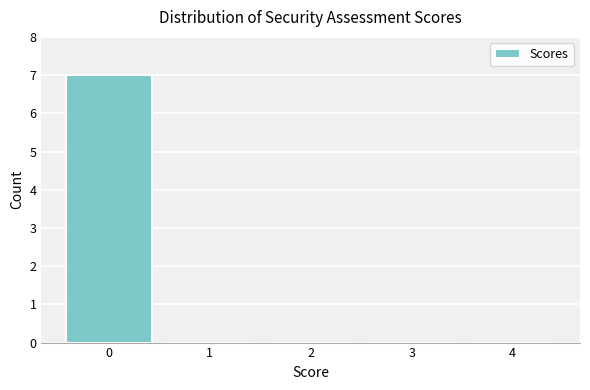

Reading left to right, transcribe all the data shown in this chart.

0=7	1=0	2=0	3=0	4=0